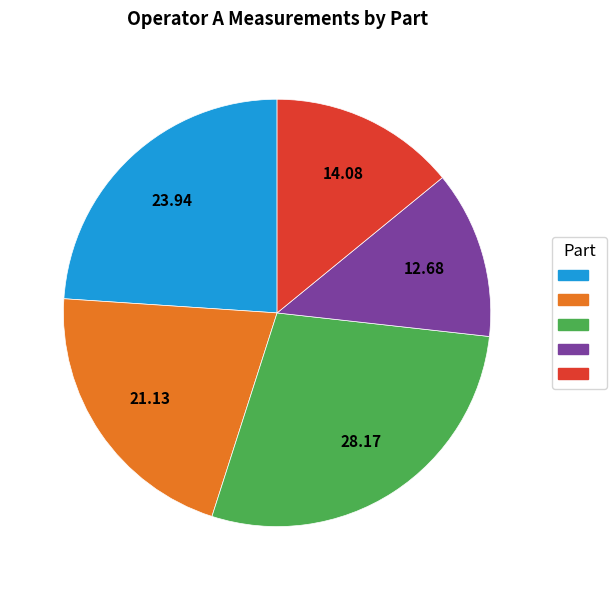

Is there any slice that represents more than half of the pie?

No